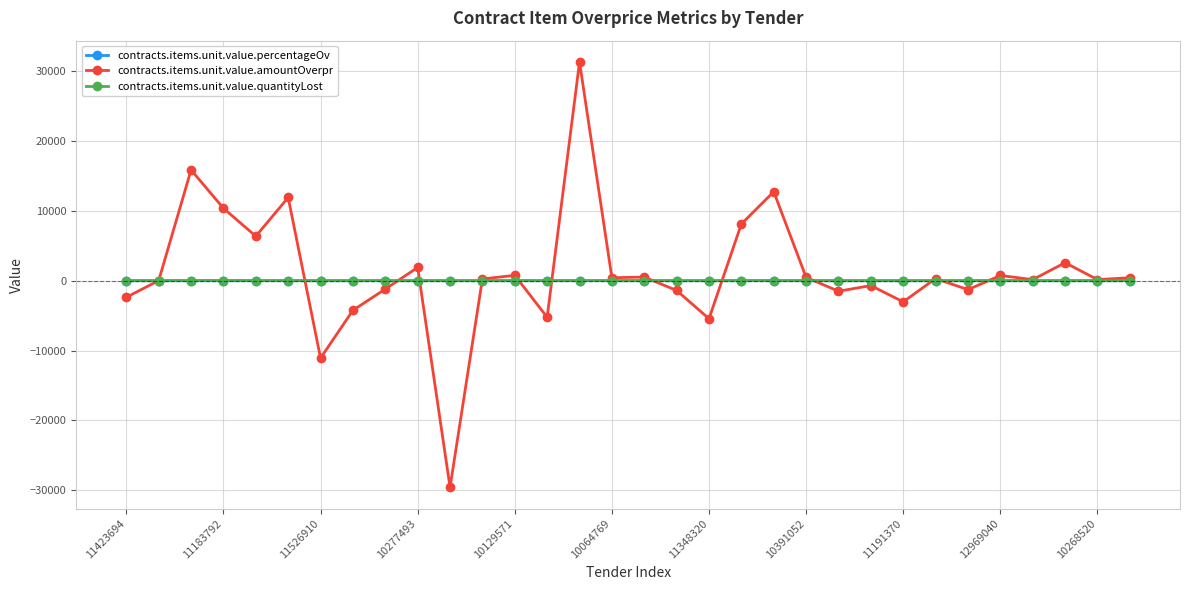

True or false: contracts.items.unit.value.amountOverpr and contracts.items.unit.value.percentageOv cross at least once.

True